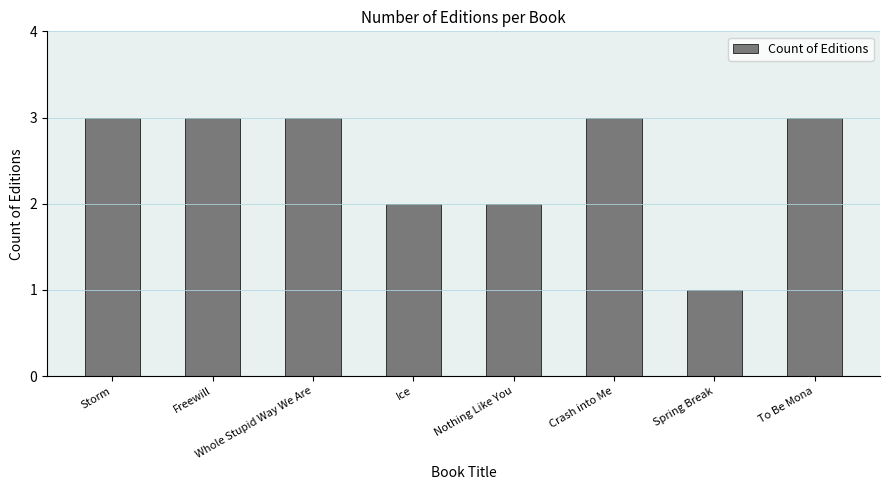

Reading left to right, what are all the values shown in this chart?

3	3	3	2	2	3	1	3